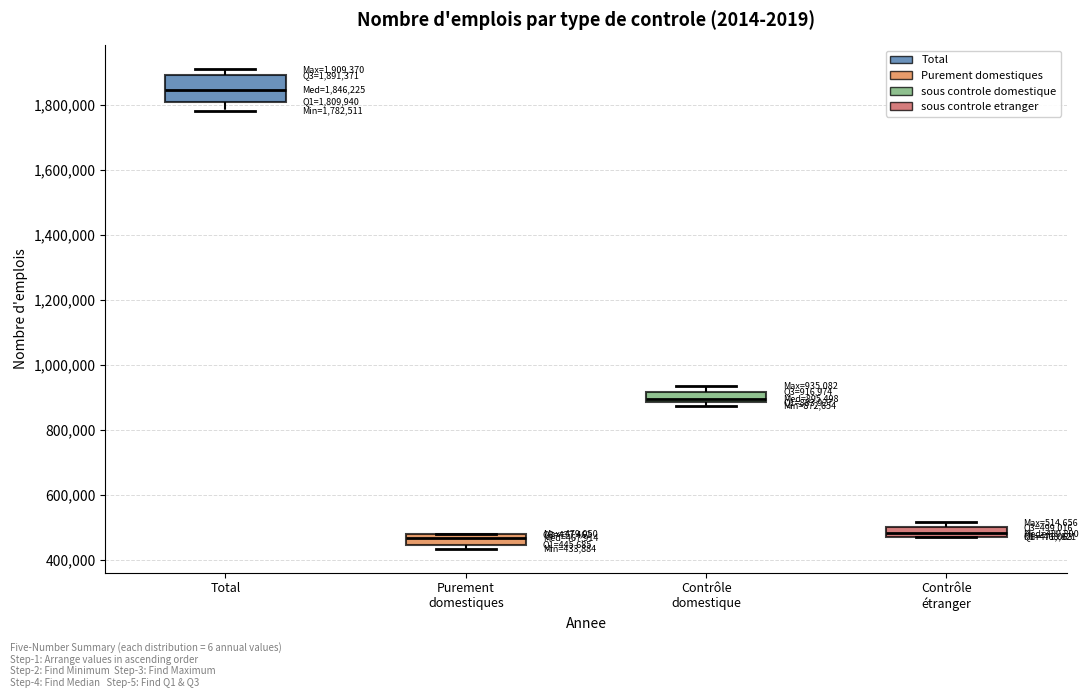

Which box is the tallest, from its lower edge to its upper edge?

Total